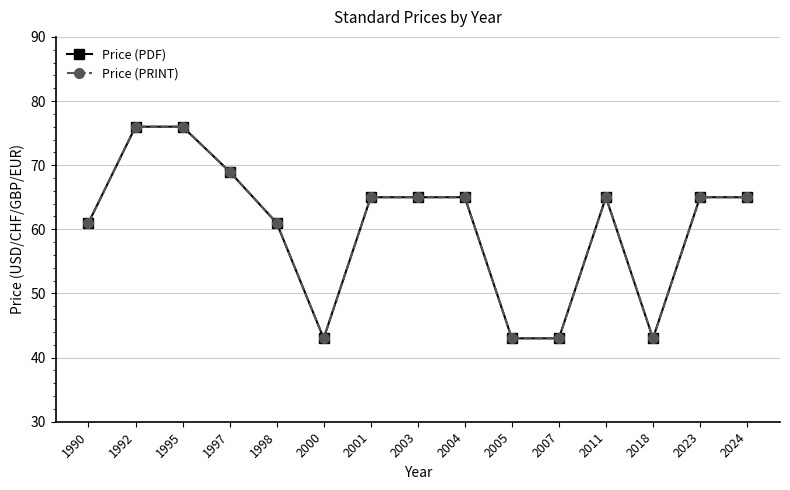

True or false: Price (PRINT) has a value of 76 at 1995.

True